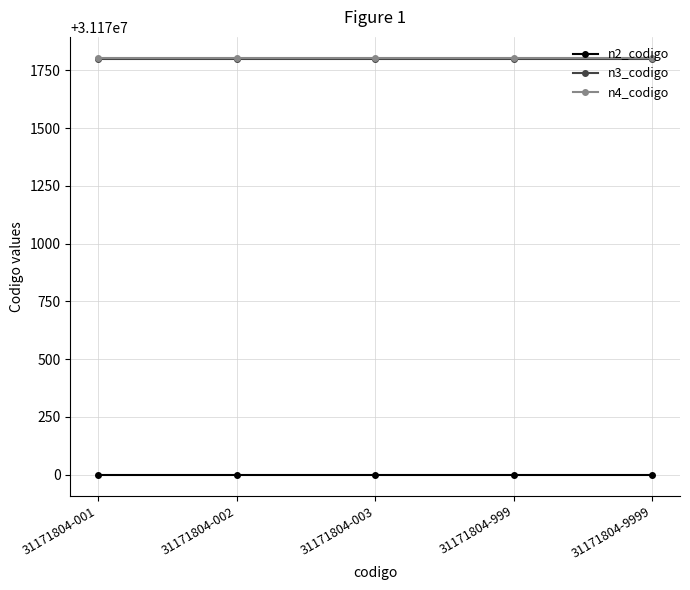

True or false: n4_codigo has more than 2 points higher than both neighbors.

False